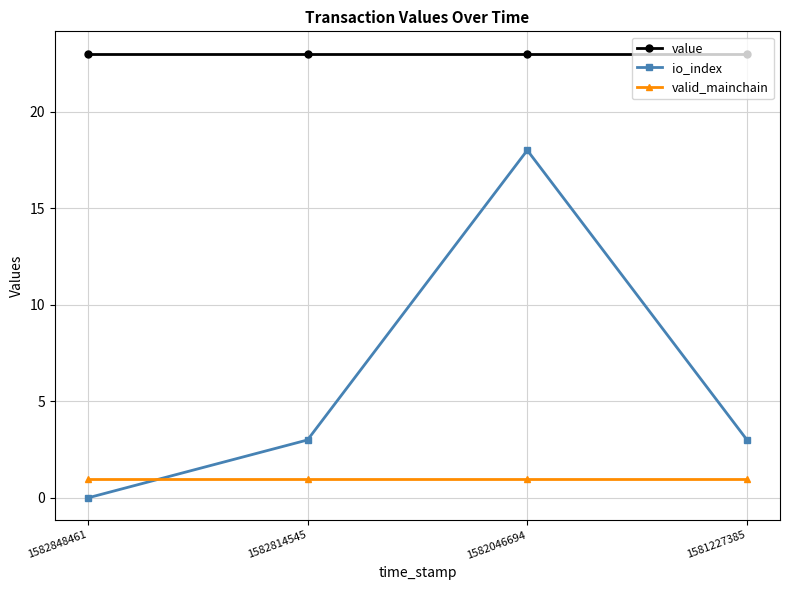

How many categories are shown in the chart?

4